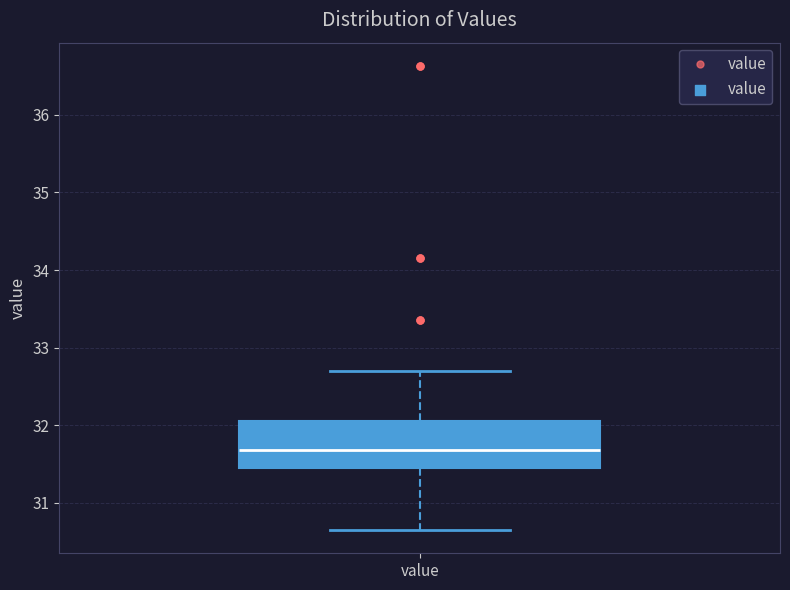

Transcribe this box plot: give where the median line is, the range the box spans, and where the two whiskers end, as read against the y-axis. The values are not printed on the chart, so give them approximately, as read against the axis.

median 31.7, box 31.4 to 32.1, whiskers 30.7 to 32.7